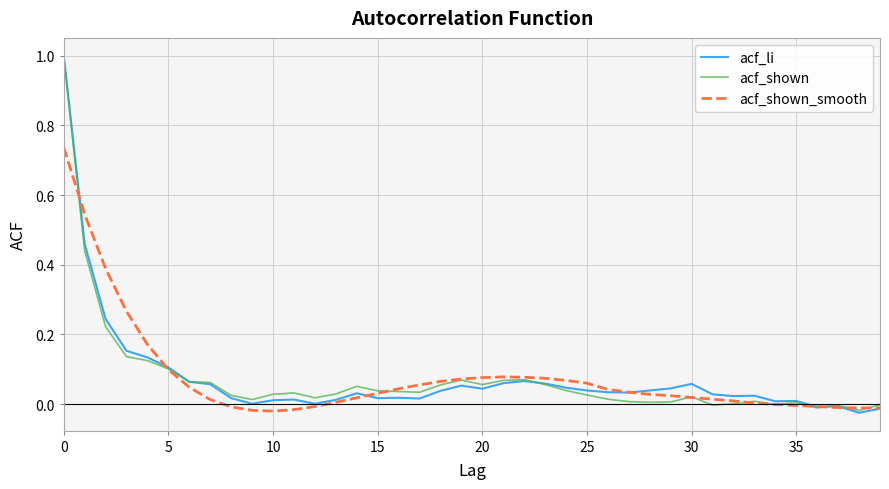

How many lines are shown in the chart?

3